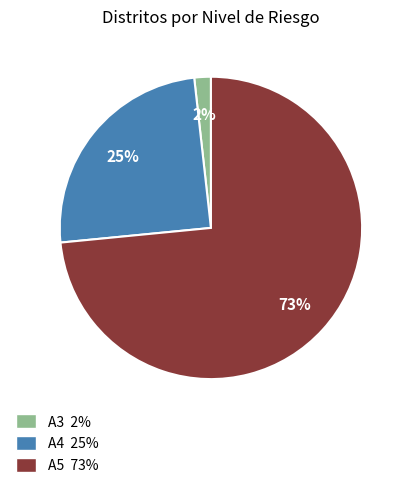

Rank the categories by value from highest to lowest.

A5 73%, A4 25%, A3 2%